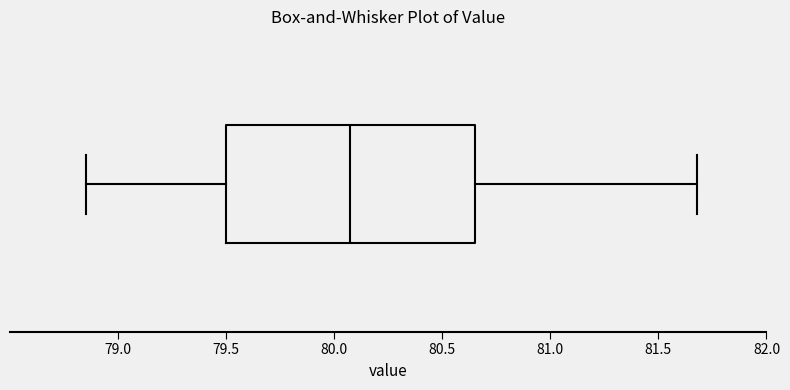

Transcribe this box plot: give where the median line is, the range the box spans, and where the two whiskers end, as read against the x-axis. The values are not printed on the chart, so give them approximately, as read against the axis.

median 80.10, box 79.50 to 80.65, whiskers 78.85 to 81.70